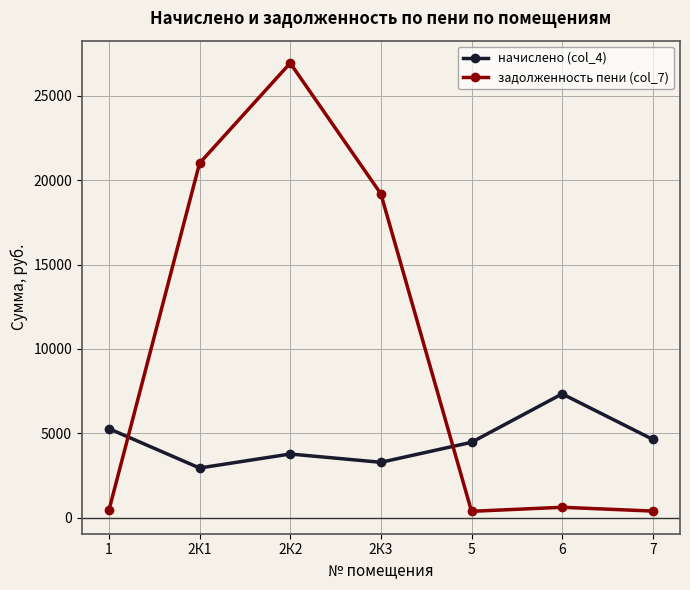

What is the value of the задолженность пени (col_7) point at the 1st from the left?

439.4